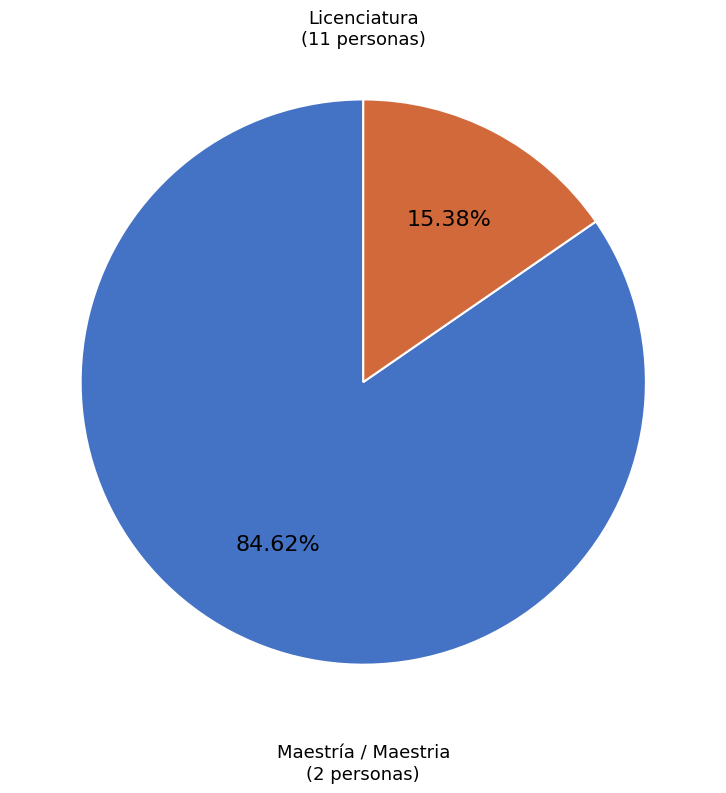

To the nearest percent, what is the difference between the largest and smallest slice percentages?

69%